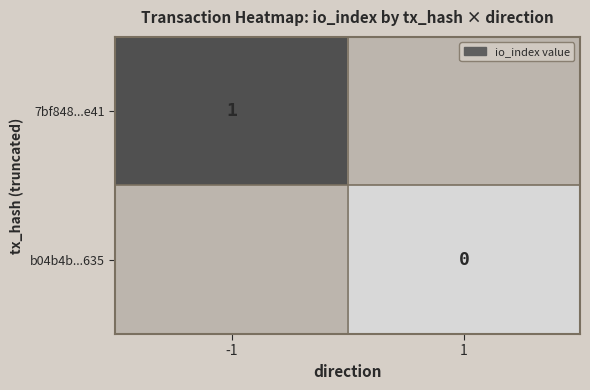

Rank the series at 1 from lowest to highest value.

7bf848...e41, b04b4b...635